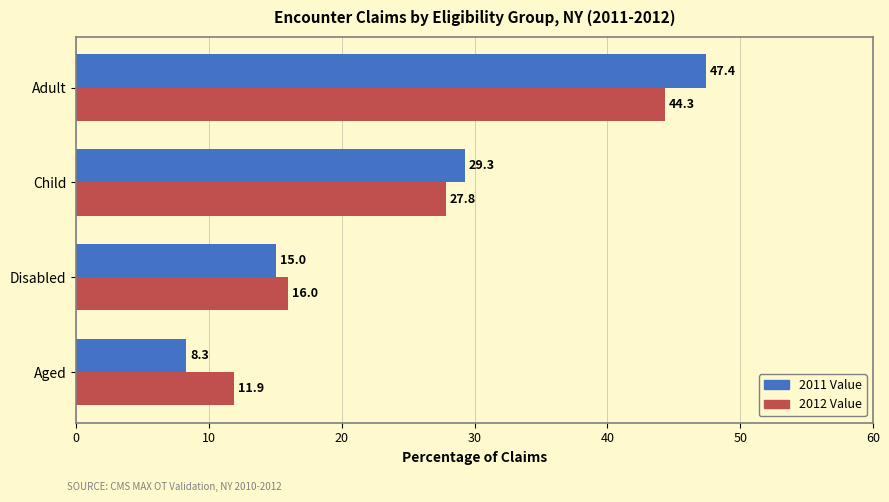

How many data points in 2011 Value are above 29?

2